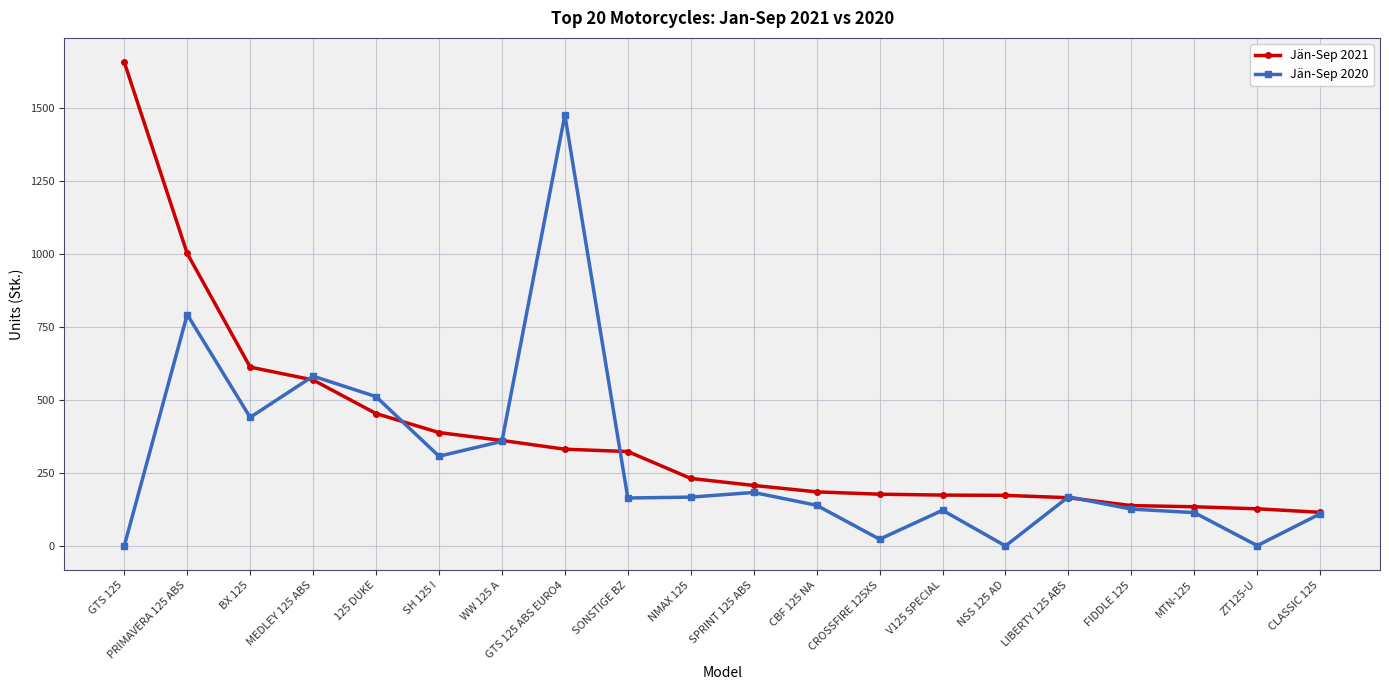

Which series changed the most between SH 125 I and CLASSIC 125?

Jän-Sep 2021